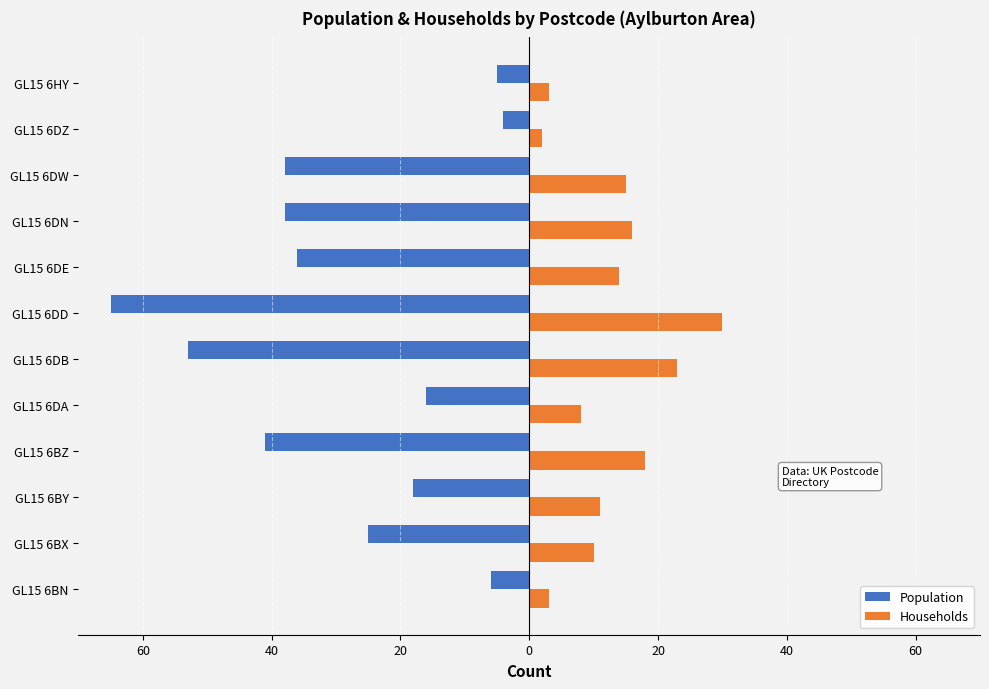

What are all the series names shown in the legend?

Population, Households